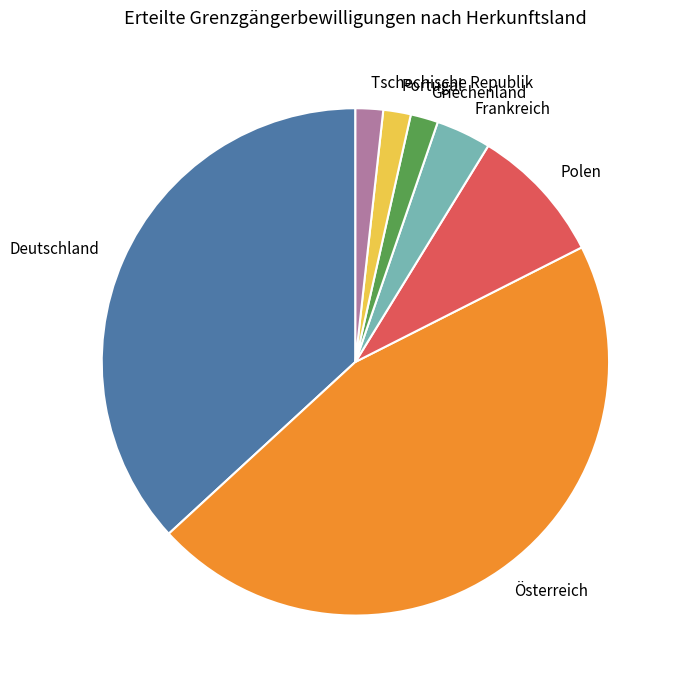

Approximately how many times larger is the value at Portugal compared to Polen?

0.2